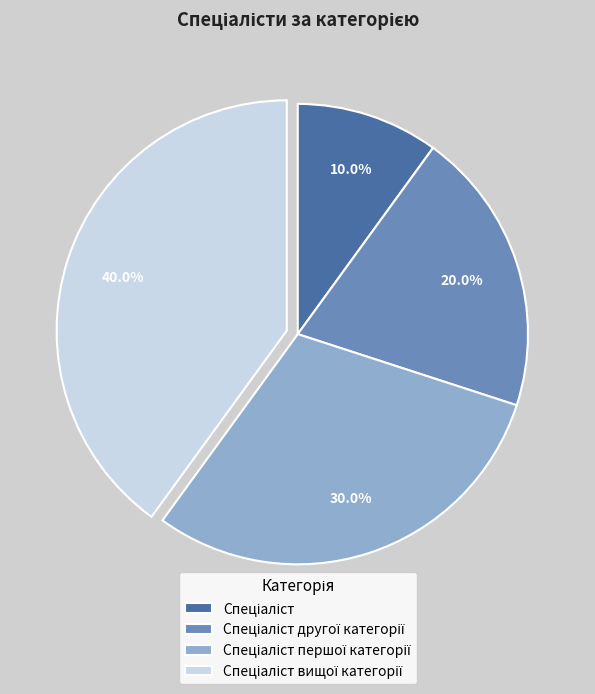

Is there a majority slice in this chart?

No